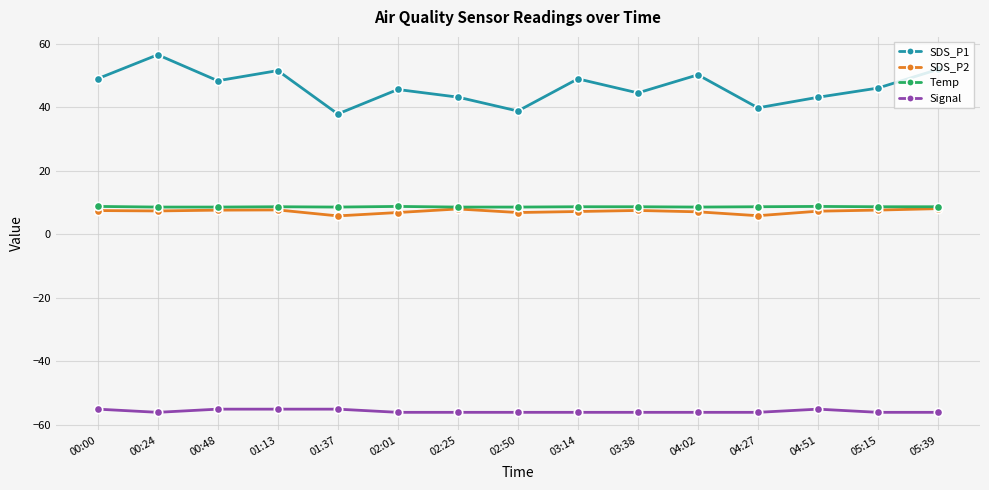

Which series has the largest total across all categories?

SDS_P1